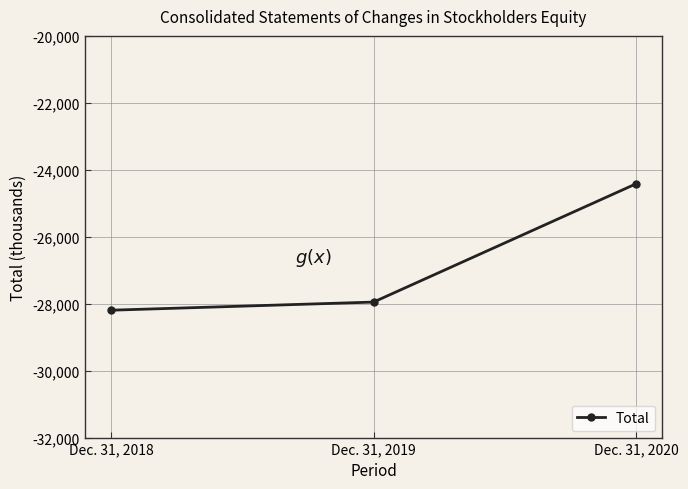

What is the sum of the values at Dec. 31, 2020 and Dec. 31, 2018?

-52614